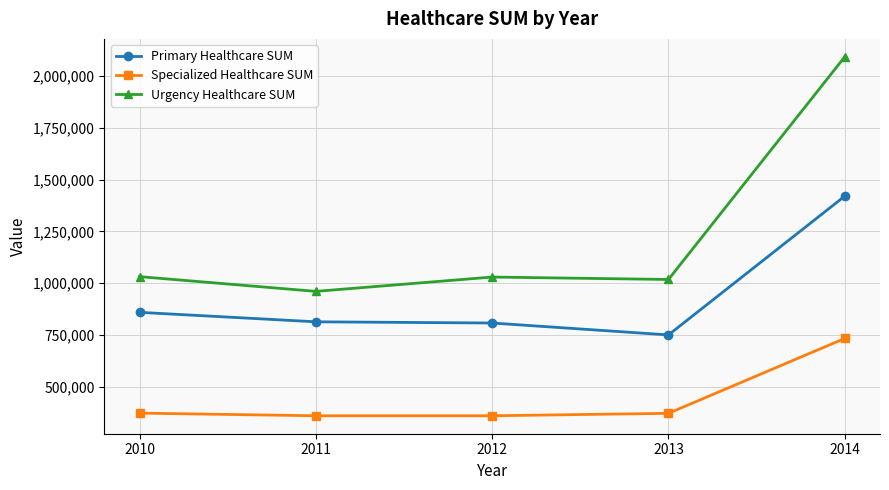

What is the difference between the highest and lowest values at 2012?

669234